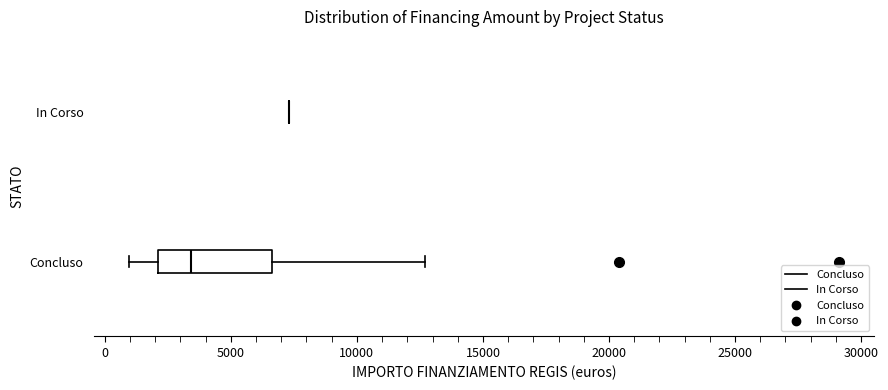

Reading bottom to top, transcribe this box plot: for each box, give where its median line is, the range the box spans, and where its two whiskers end, as read against the x-axis. The values are not printed on the chart, so give them approximately, as read against the axis.

Concluso: median 3500, box 2000 to 6500, whiskers 1000 to 12500
In Corso: box collapsed to a line at 7500, whiskers 7500 to 7500